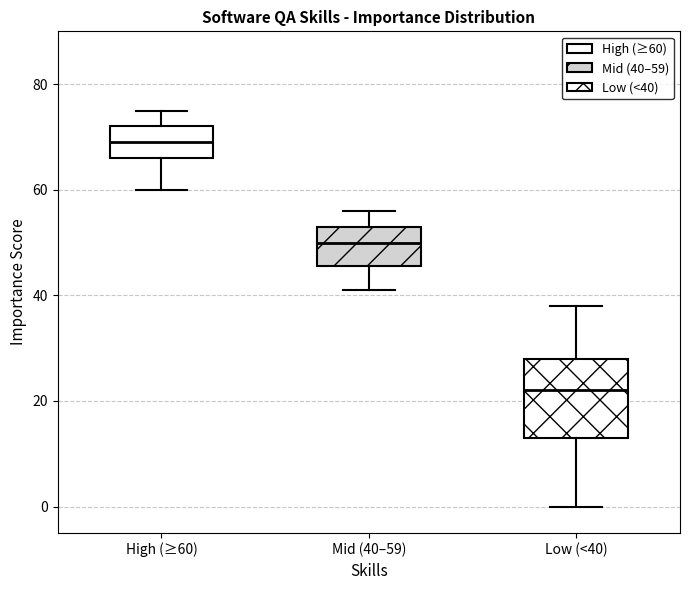

Where does the lower whisker of the box for Mid (40–59) end on the y-axis? The values are not printed on the chart, so give them approximately, as read against the axis.

42